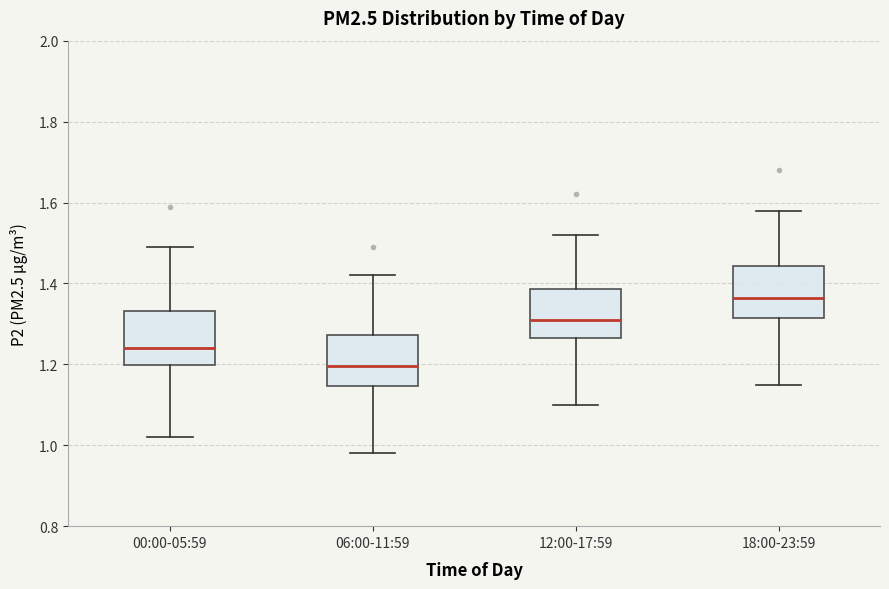

Reading left to right, read every box against the y-axis: the position of its median line, the range the box covers, and the ends of its whiskers. The values are not printed on the chart, so give them approximately, as read against the axis.

00:00-05:59: median 1.24, box 1.20 to 1.34, whiskers 1.02 to 1.50
06:00-11:59: median 1.20, box 1.14 to 1.28, whiskers 0.98 to 1.42
12:00-17:59: median 1.32, box 1.26 to 1.38, whiskers 1.10 to 1.52
18:00-23:59: median 1.36, box 1.32 to 1.44, whiskers 1.16 to 1.58